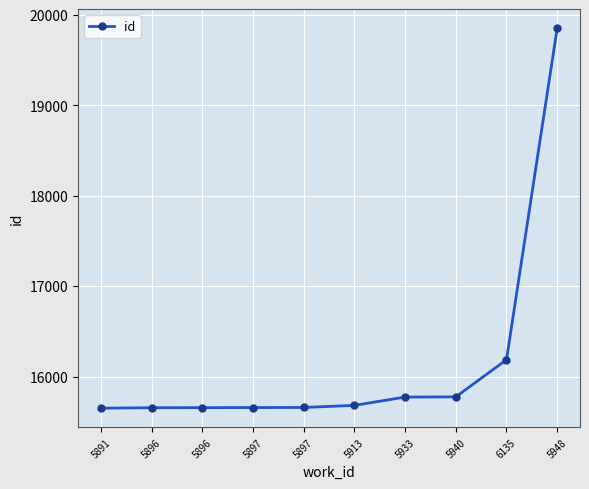

How many lines are shown in the chart?

1